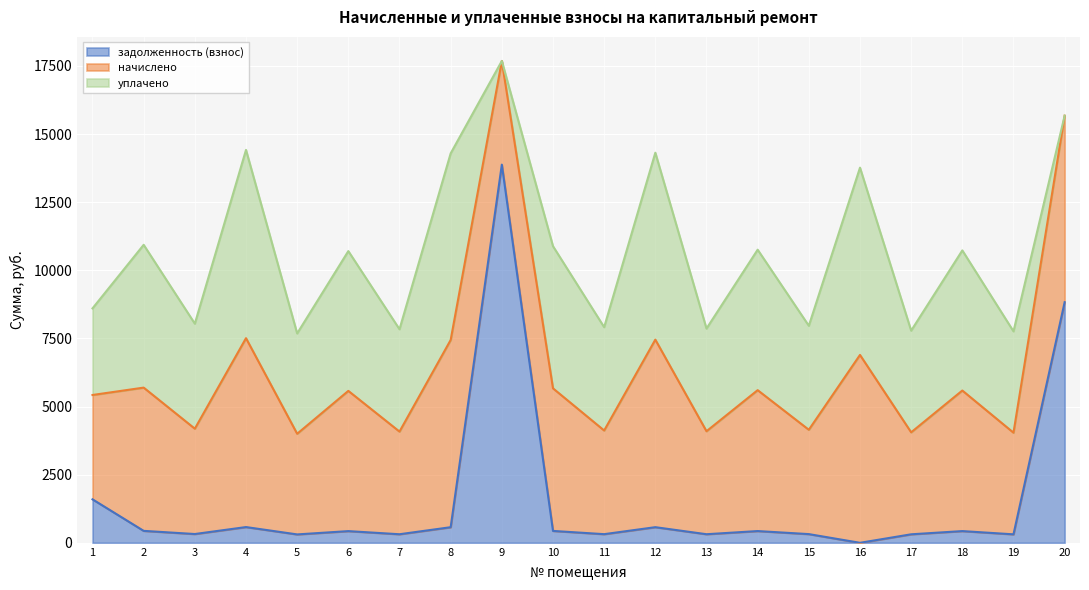

What is the highest value of the начислено series?

6931.7